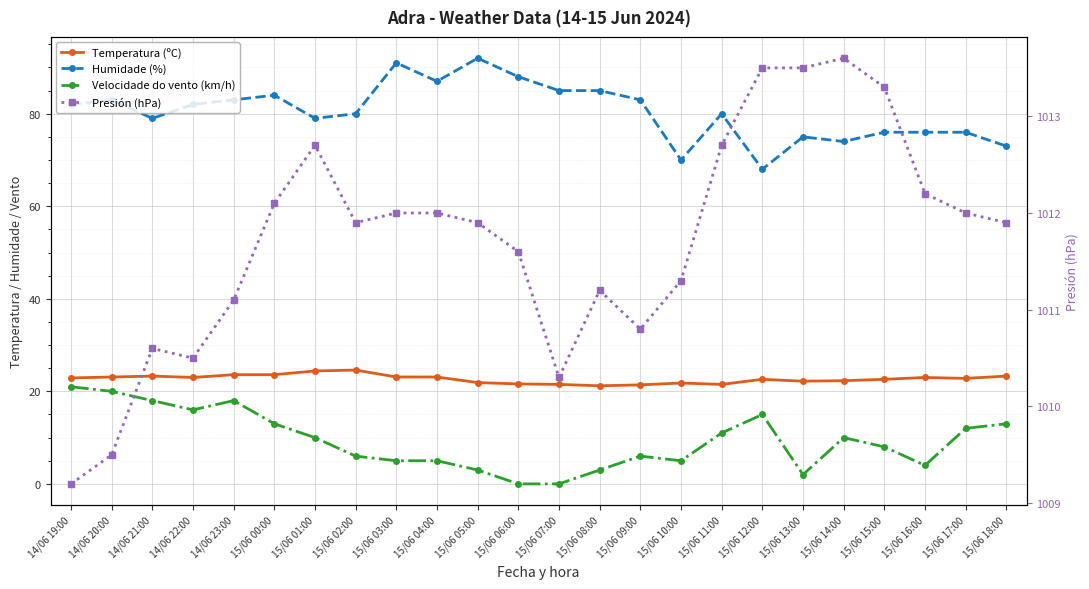

Reading left to right, what are all the values shown in this chart?

Temperatura (ºC): 14/06 19:00=22.9	14/06 20:00=23.1	14/06 21:00=23.3	14/06 22:00=23.0	14/06 23:00=23.6	15/06 00:00=23.6	15/06 01:00=24.4	15/06 02:00=24.6	15/06 03:00=23.1	15/06 04:00=23.1	15/06 05:00=21.9	15/06 06:00=21.6	15/06 07:00=21.5	15/06 08:00=21.2	15/06 09:00=21.4	15/06 10:00=21.8	15/06 11:00=21.5	15/06 12:00=22.6	15/06 13:00=22.2	15/06 14:00=22.3	15/06 15:00=22.6	15/06 16:00=23.0	15/06 17:00=22.8	15/06 18:00=23.3
Humidade (%): 14/06 19:00=82.0	14/06 20:00=83.0	14/06 21:00=79.0	14/06 22:00=82.0	14/06 23:00=83.0	15/06 00:00=84.0	15/06 01:00=79.0	15/06 02:00=80.0	15/06 03:00=91.0	15/06 04:00=87.0	15/06 05:00=92.0	15/06 06:00=88.0	15/06 07:00=85.0	15/06 08:00=85.0	15/06 09:00=83.0	15/06 10:00=70.0	15/06 11:00=80.0	15/06 12:00=68.0	15/06 13:00=75.0	15/06 14:00=74.0	15/06 15:00=76.0	15/06 16:00=76.0	15/06 17:00=76.0	15/06 18:00=73.0
Velocidade do vento (km/h): 14/06 19:00=21.0	14/06 20:00=20.0	14/06 21:00=18.0	14/06 22:00=16.0	14/06 23:00=18.0	15/06 00:00=13.0	15/06 01:00=10.0	15/06 02:00=6.0	15/06 03:00=5.0	15/06 04:00=5.0	15/06 05:00=3.0	15/06 06:00=0.0	15/06 07:00=0.0	15/06 08:00=3.0	15/06 09:00=6.0	15/06 10:00=5.0	15/06 11:00=11.0	15/06 12:00=15.0	15/06 13:00=2.0	15/06 14:00=10.0	15/06 15:00=8.0	15/06 16:00=4.0	15/06 17:00=12.0	15/06 18:00=13.0
Presión (hPa): 14/06 19:00=1009.2	14/06 20:00=1009.5	14/06 21:00=1010.6	14/06 22:00=1010.5	14/06 23:00=1011.1	15/06 00:00=1012.1	15/06 01:00=1012.7	15/06 02:00=1011.9	15/06 03:00=1012.0	15/06 04:00=1012.0	15/06 05:00=1011.9	15/06 06:00=1011.6	15/06 07:00=1010.3	15/06 08:00=1011.2	15/06 09:00=1010.8	15/06 10:00=1011.3	15/06 11:00=1012.7	15/06 12:00=1013.5	15/06 13:00=1013.5	15/06 14:00=1013.6	15/06 15:00=1013.3	15/06 16:00=1012.2	15/06 17:00=1012.0	15/06 18:00=1011.9